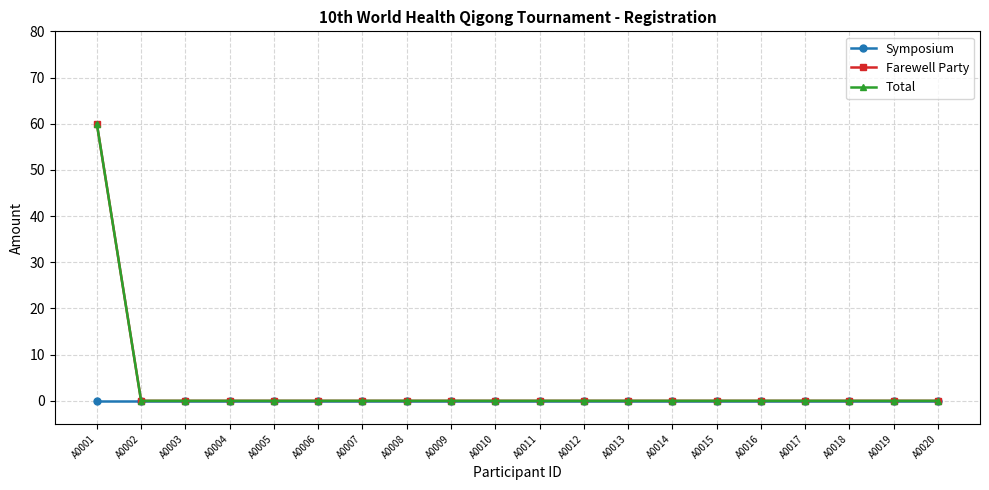

True or false: Farewell Party and Total cross at least once.

False